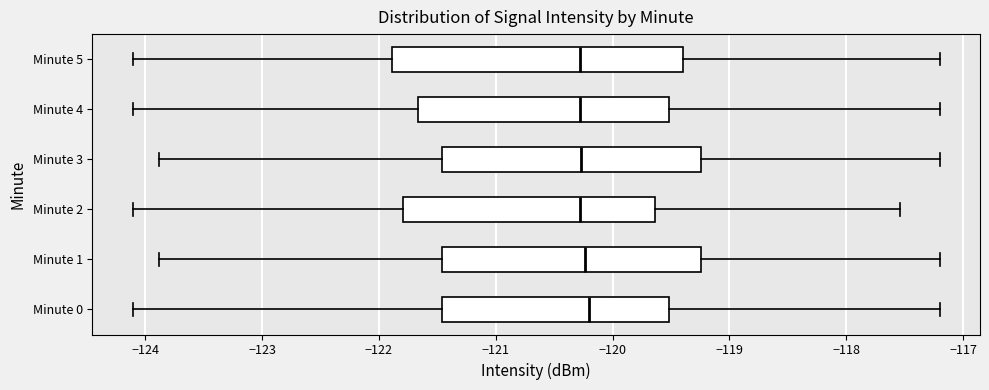

Reading bottom to top, read every box against the x-axis: the position of its median line, the range the box covers, and the ends of its whiskers. The values are not printed on the chart, so give them approximately, as read against the axis.

Minute 0: median -120.2, box -121.5 to -119.5, whiskers -124.1 to -117.2
Minute 1: median -120.2, box -121.5 to -119.2, whiskers -123.9 to -117.2
Minute 2: median -120.3, box -121.8 to -119.6, whiskers -124.1 to -117.5
Minute 3: median -120.3, box -121.5 to -119.2, whiskers -123.9 to -117.2
Minute 4: median -120.3, box -121.7 to -119.5, whiskers -124.1 to -117.2
Minute 5: median -120.3, box -121.9 to -119.4, whiskers -124.1 to -117.2